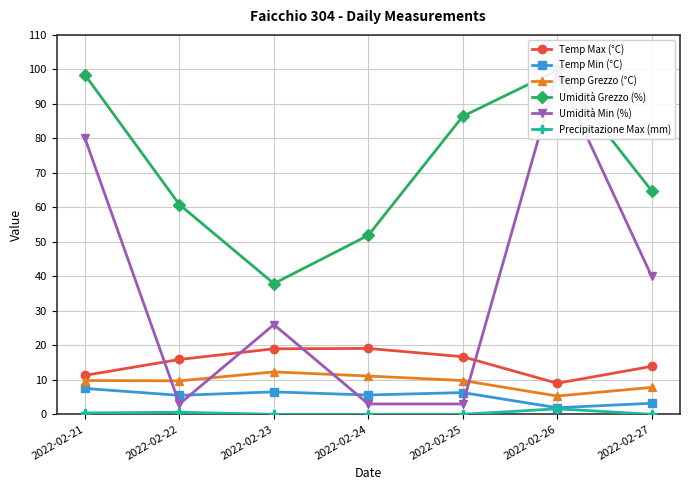

Reading left to right, list all the values displayed in this chart.

Temp Max (°C): 11.3	15.9	19.0	19.1	16.7	9.0	13.9
Temp Min (°C): 7.5	5.5	6.5	5.6	6.3	1.9	3.2
Temp Grezzo (°C): 9.8	9.7	12.3	11.1	9.8	5.3	7.8
Umidità Grezzo (%): 98.4	60.8	37.9	51.9	86.4	99.7	64.8
Umidità Min (%): 80.0	3.0	26.0	3.0	3.0	99.0	40.0
Precipitazione Max (mm): 0.4	0.6	0.0	0.0	0.0	1.6	0.0